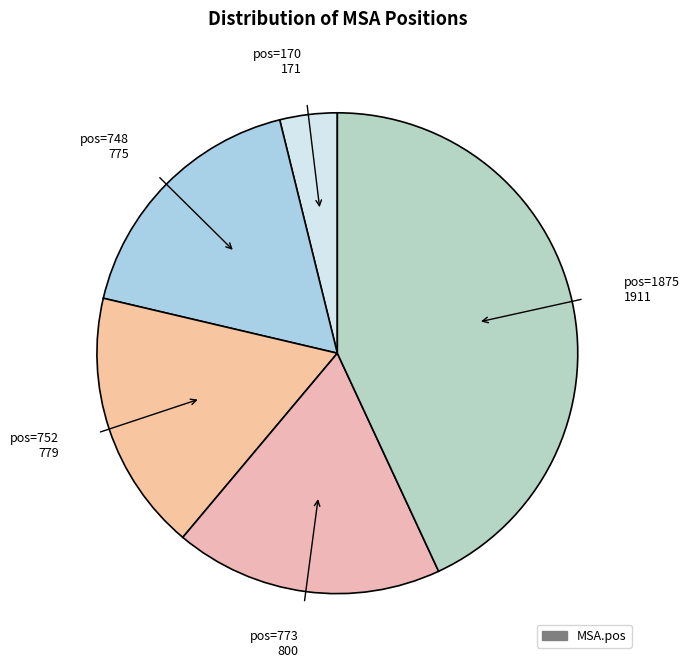

Do pos=773 800 and pos=748 775 together represent more than half of the pie?

No